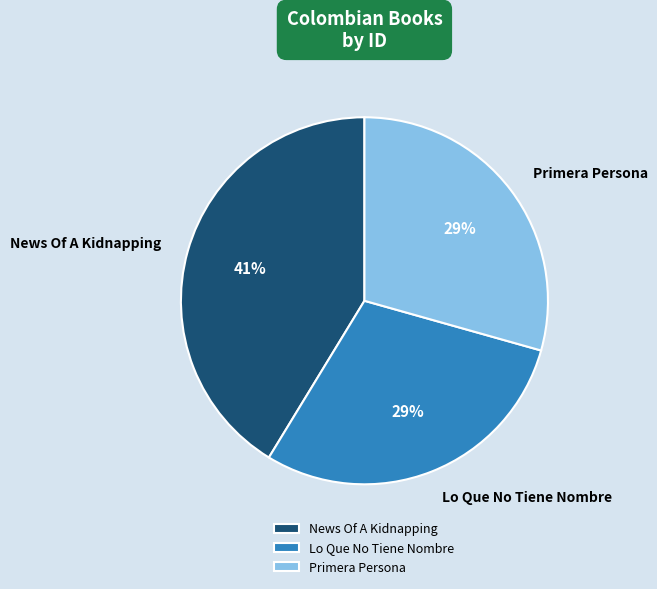

Which has a higher value, Primera Persona or News Of A Kidnapping?

News Of A Kidnapping